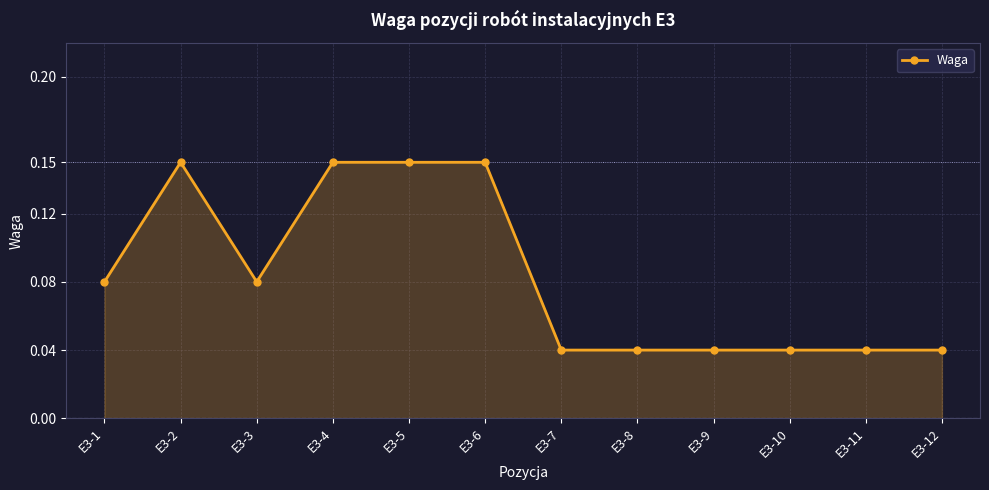

What is the sum of all values?

1.0